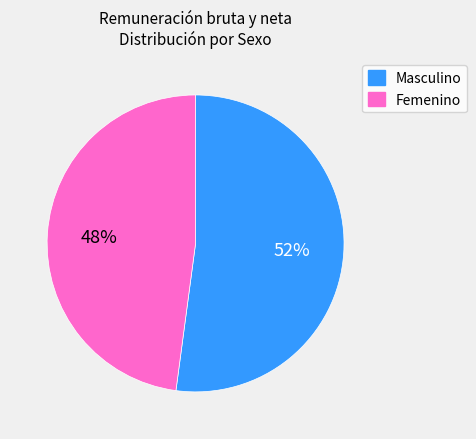

To the nearest percent, what is the average slice percentage?

50%